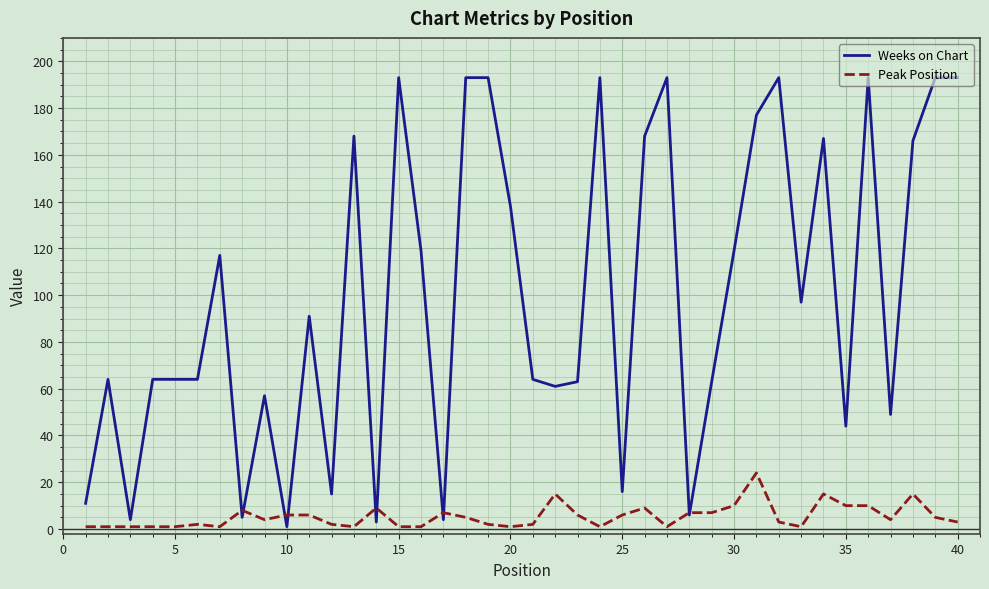

List the series in order of their peak value, highest first.

Weeks on Chart, Peak Position